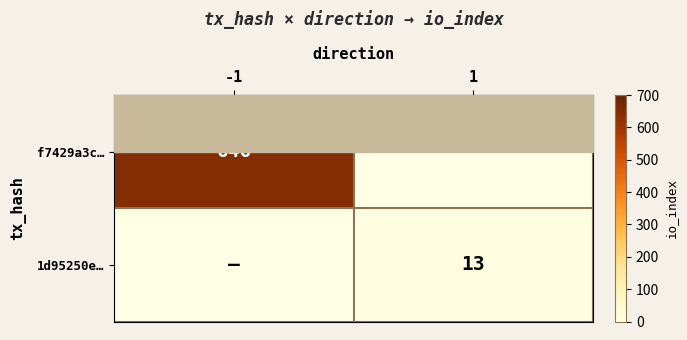

True or false: f7429a3c… has a value of 646 at -1.

True